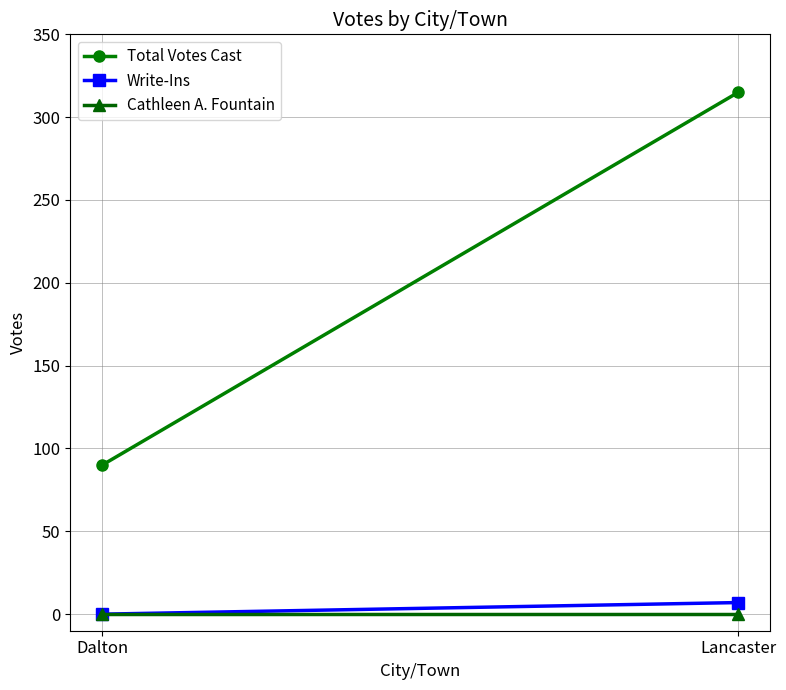

List the labels in order of Total Votes Cast value, largest first.

Lancaster, Dalton